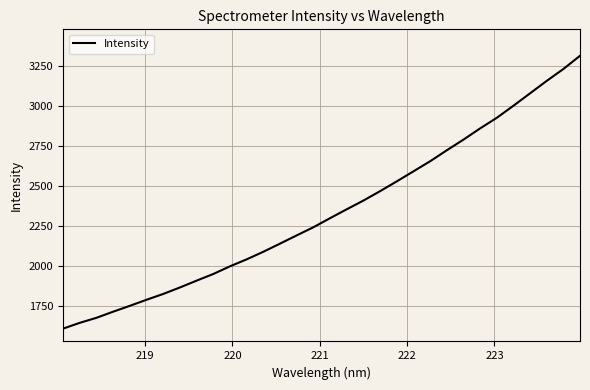

What is the greatest value displayed?

3315.9